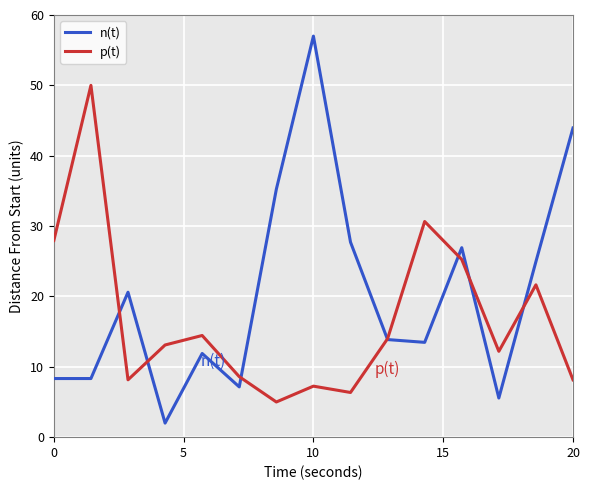

List the series in order of their overall mean, lowest first.

p(t), n(t)